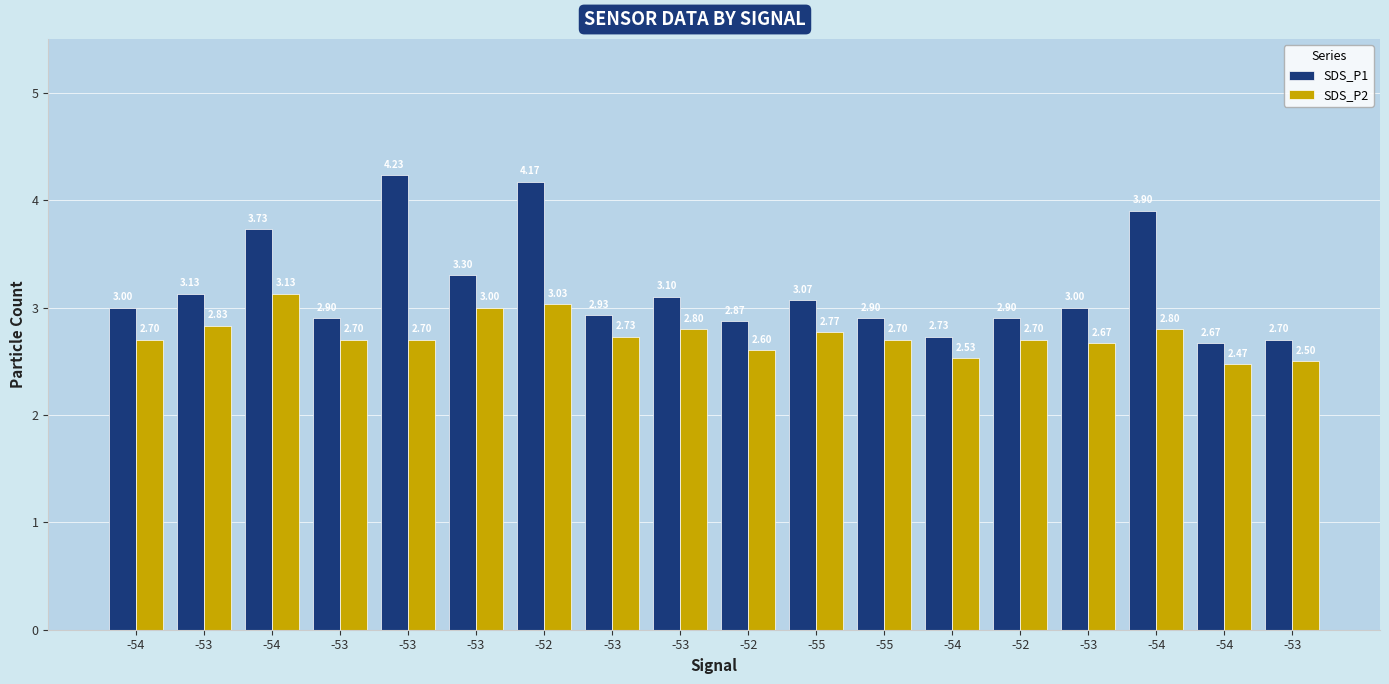

How many groups of bars are there?

18